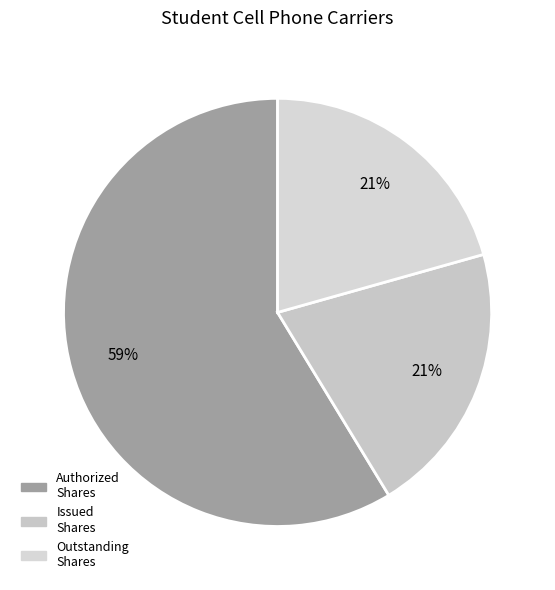

Count the number of slices in the pie.

3